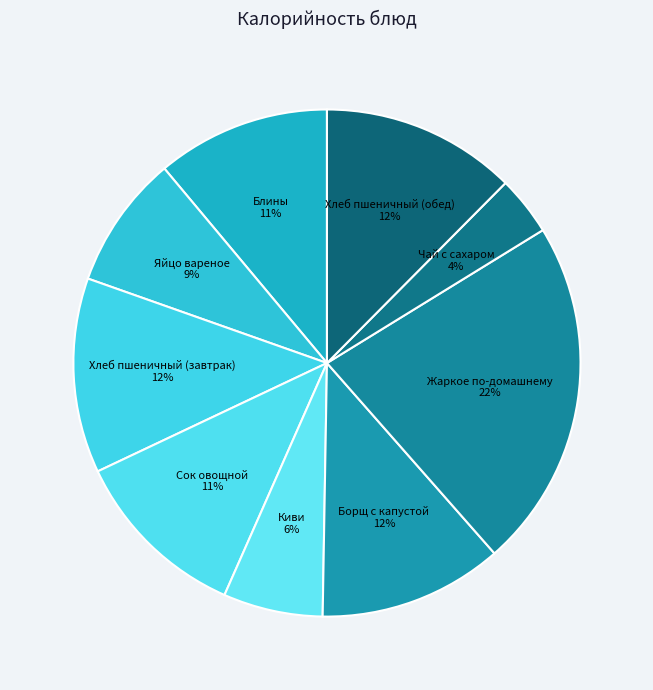

Count the number of slices in the pie.

9